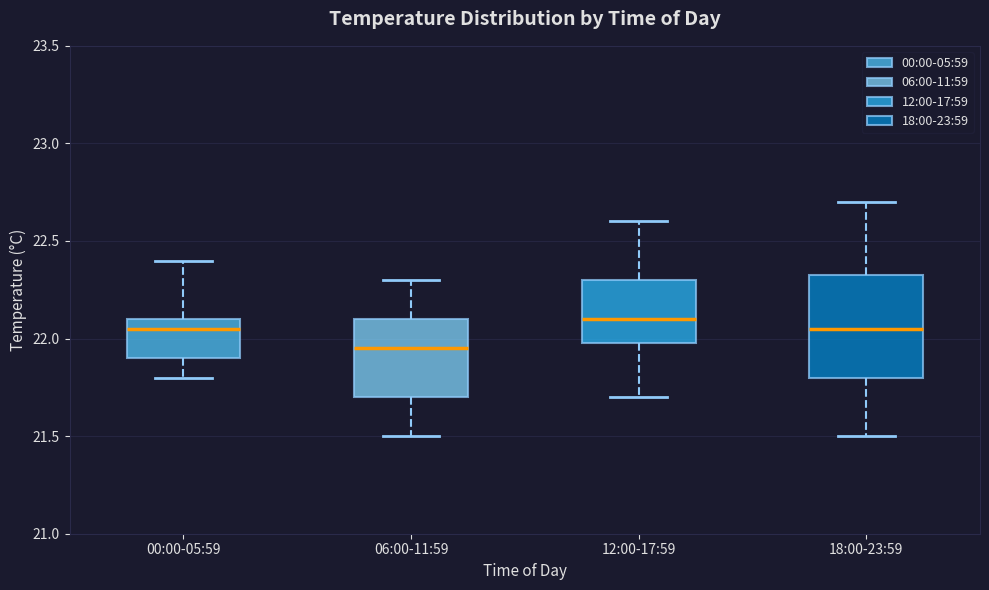

Where does the upper whisker of the box for 12:00-17:59 end on the y-axis? The values are not printed on the chart, so give them approximately, as read against the axis.

22.60